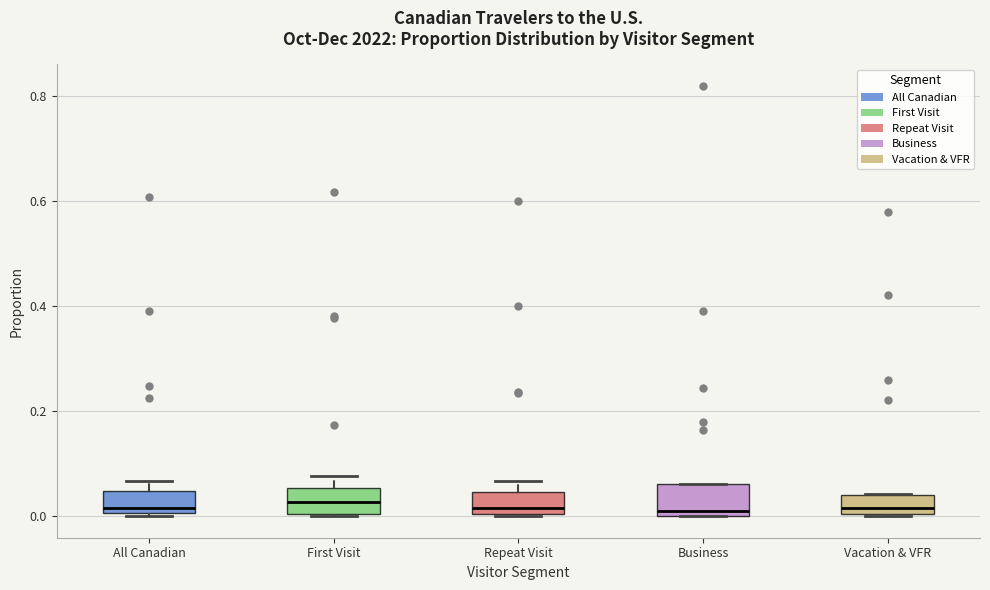

Where does the median line of the box for Business sit on the y-axis? The values are not printed on the chart, so give them approximately, as read against the axis.

0.02